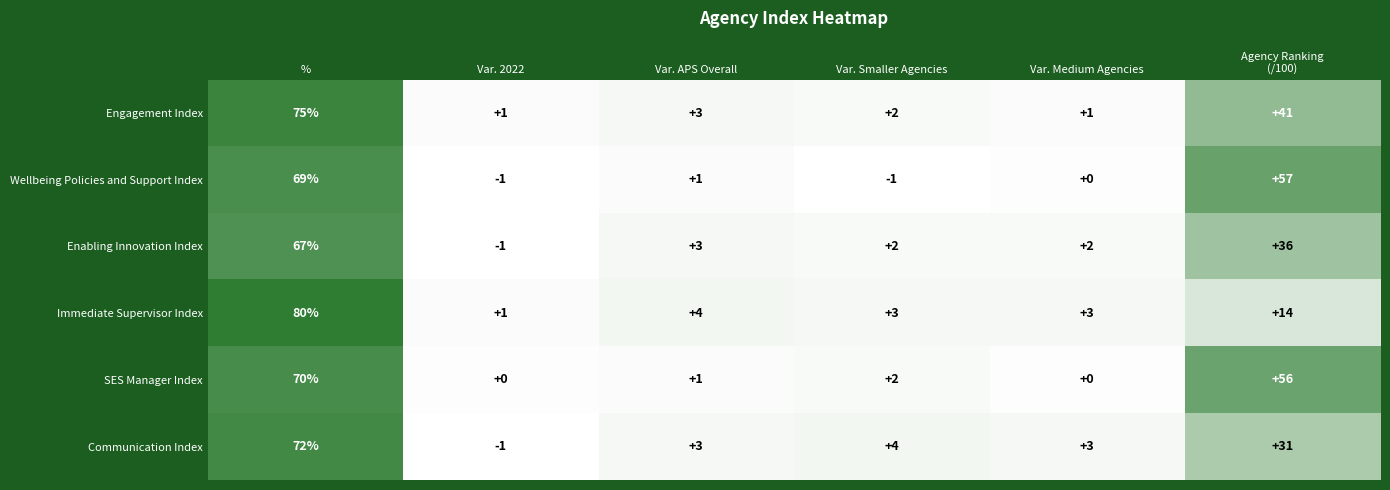

List the series in order of their peak value, highest first.

Immediate Supervisor Index, Engagement Index, Communication Index, SES Manager Index, Wellbeing Policies and Support Index, Enabling Innovation Index